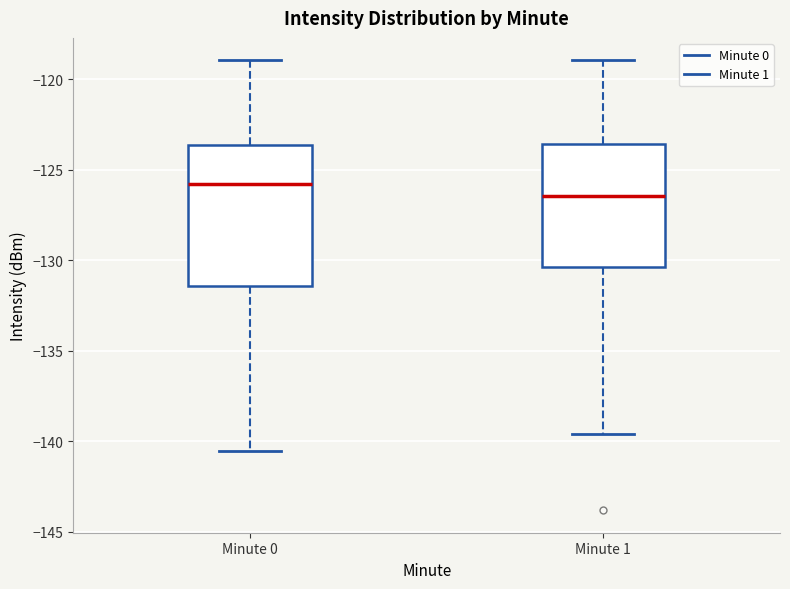

Reading left to right, transcribe this box plot: for each box, give where its median line is, the range the box spans, and where its two whiskers end, as read against the y-axis. The values are not printed on the chart, so give them approximately, as read against the axis.

Minute 0: median -126.0, box -131.5 to -123.5, whiskers -140.5 to -119.0
Minute 1: median -126.5, box -130.5 to -123.5, whiskers -139.5 to -119.0